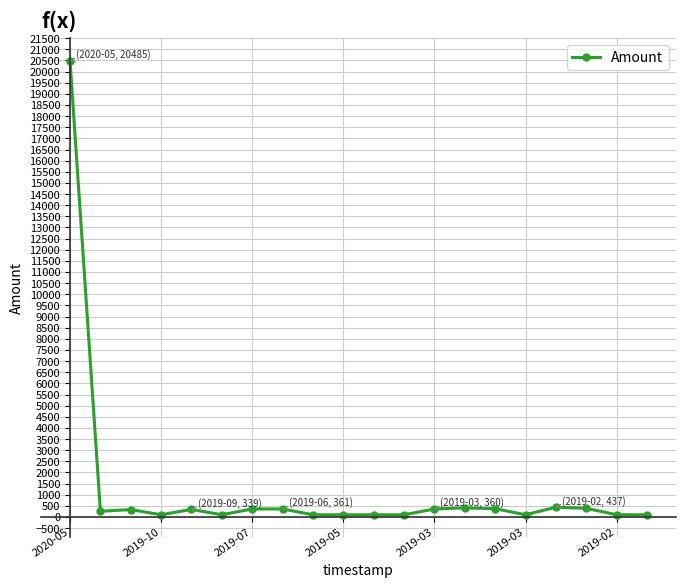

Count the number of values greater than 333.

10